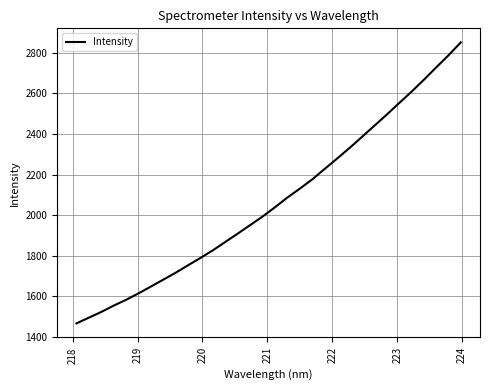

What is the difference between the maximum and minimum values?

1382.9